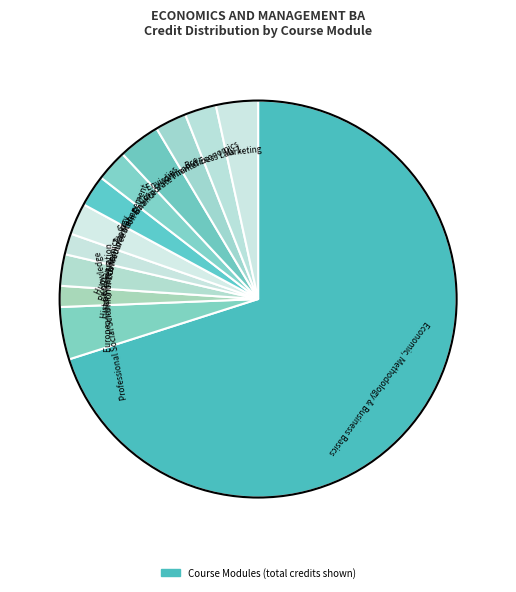

Combined, do Environmental Economics and Taxation Basics account for over 50%?

No